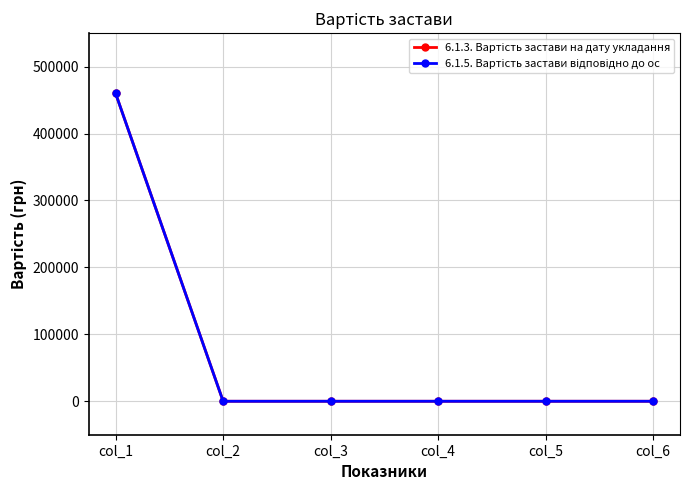

Rank the categories by 6.1.5. Вартість застави відповідно до ос value from highest to lowest.

col_1, col_2, col_3, col_4, col_5, col_6